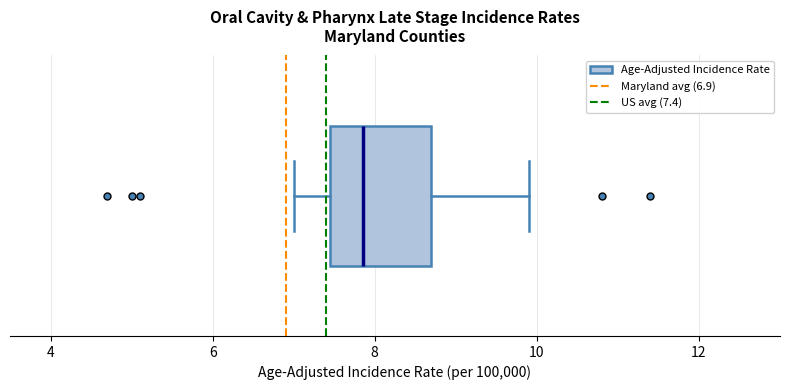

Read this box plot against the x-axis: the position of the median line, the range covered by the box, and the ends of both whiskers. The values are not printed on the chart, so give them approximately, as read against the axis.

median 7.8, box 7.4 to 8.8, whiskers 7.0 to 10.0